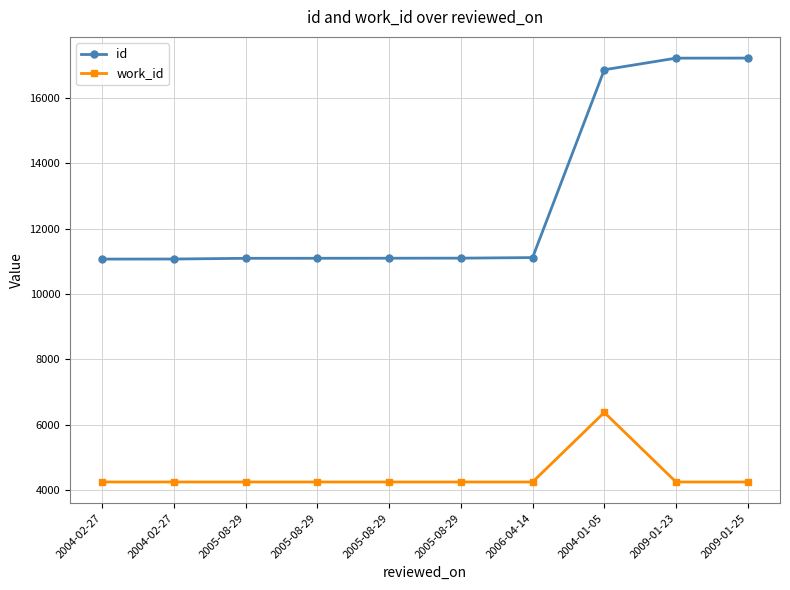

What are all the series names shown in the legend?

id, work_id